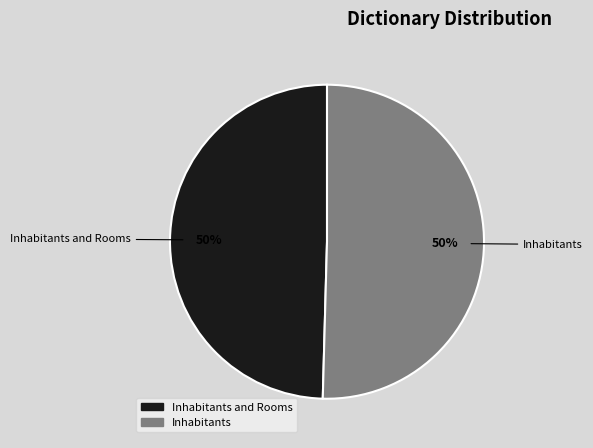

To the nearest percent, what is the average slice percentage?

50%